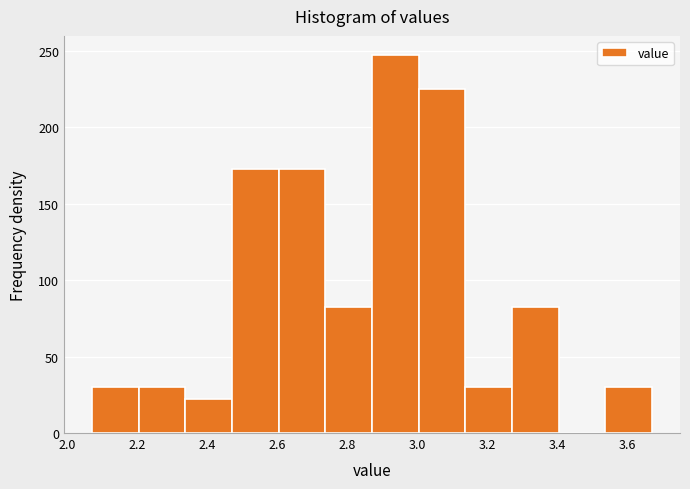

Reading left to right, transcribe this chart: for each bar, give the range it covers on the x-axis and its height. Neither the bar edges nor the heights are printed on the chart, so give them approximately, as read against the axes.

2.08 to 2.20: 30
2.20 to 2.34: 30
2.34 to 2.48: 25
2.48 to 2.60: 175
2.60 to 2.74: 175
2.74 to 2.88: 85
2.88 to 3.00: 250
3.00 to 3.14: 225
3.14 to 3.28: 30
3.28 to 3.40: 85
3.40 to 3.54: 0
3.54 to 3.68: 30